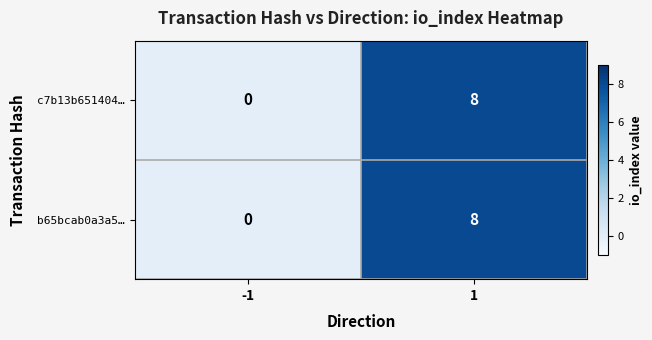

List the labels in order of b65bcab0a3a5… value, largest first.

1, -1